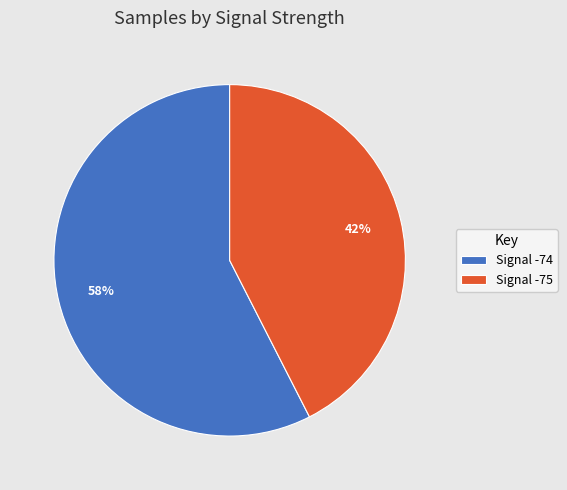

Do Signal -75 and Signal -74 together represent more than half of the pie?

Yes